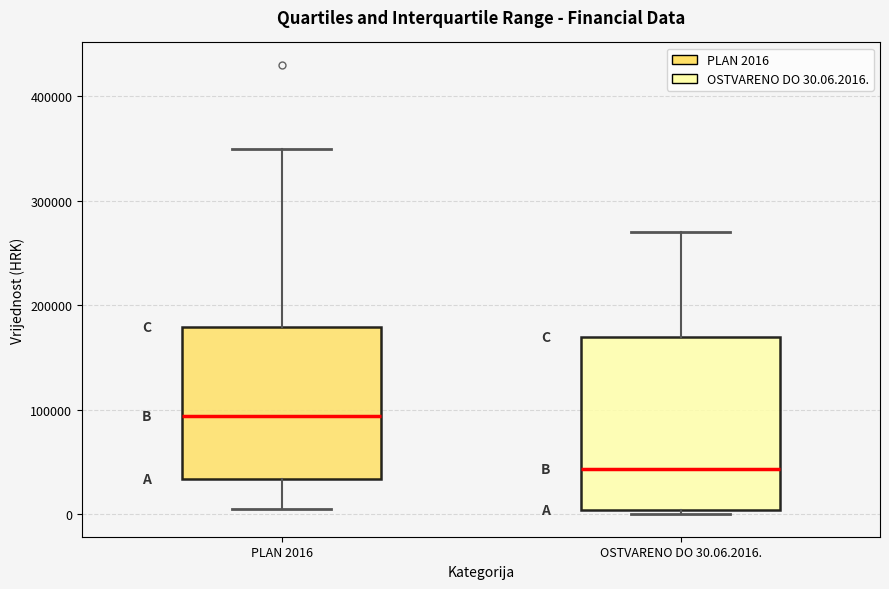

Reading left to right, transcribe this box plot: for each box, give where its median line is, the range the box spans, and where its two whiskers end, as read against the y-axis. The values are not printed on the chart, so give them approximately, as read against the axis.

PLAN 2016: median 90000, box 30000 to 180000, whiskers 10000 to 350000
OSTVARENO DO 30.06.2016.: median 40000, box 0 to 170000, whiskers 0 (just below the box's lower edge) to 270000